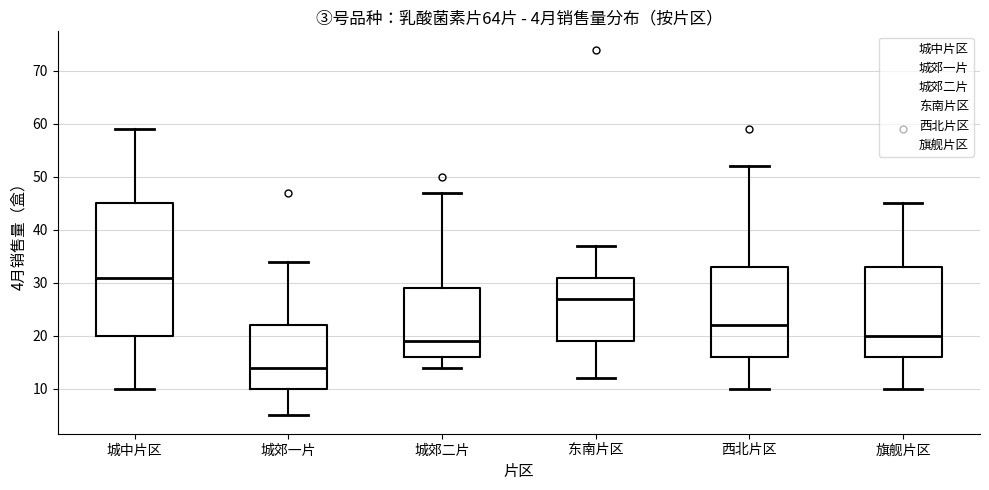

Which box is the tallest, from its lower edge to its upper edge?

城中片区